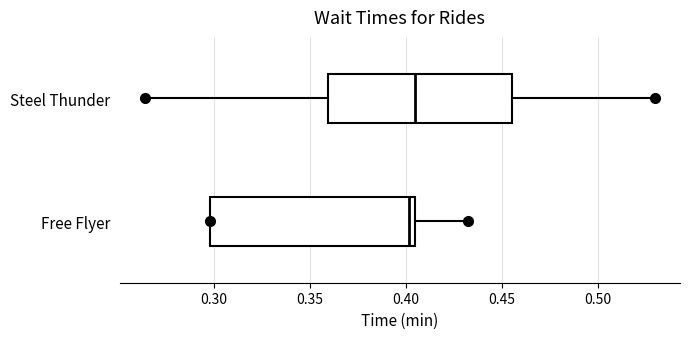

Where does the median line of the box for Free Flyer sit on the x-axis? The values are not printed on the chart, so give them approximately, as read against the axis.

0.400